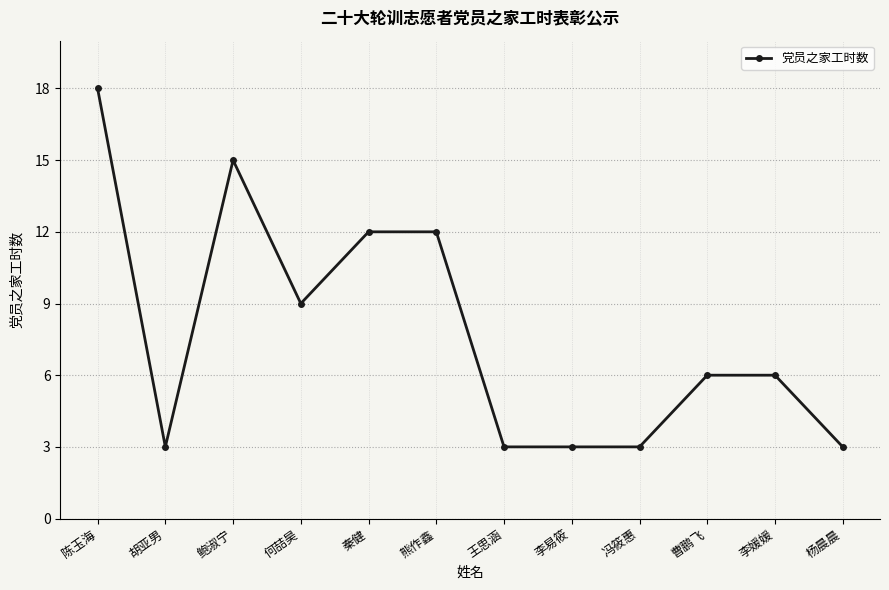

What is the change in value from 鲍淑宁 to 王思涵?

-12